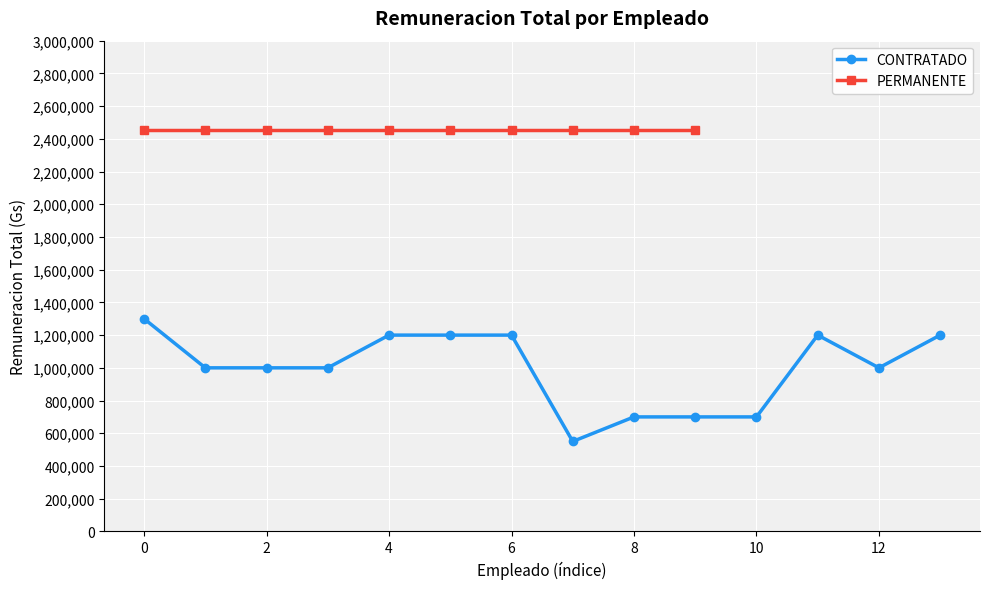

The chart shows a value of 700000 at 10. True or false?

True